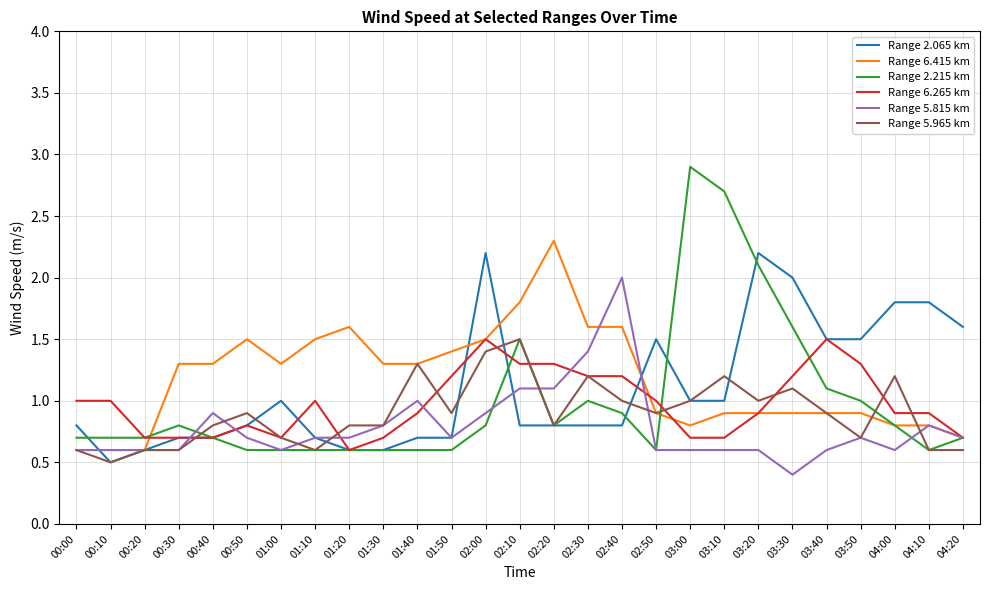

What is the total value across all series at 01:50?

5.5